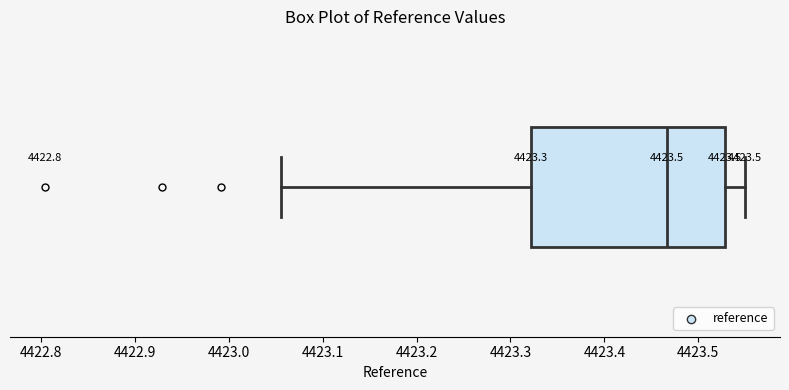

Where does the right whisker of the box end on the x-axis? The values are not printed on the chart, so give them approximately, as read against the axis.

4423.55